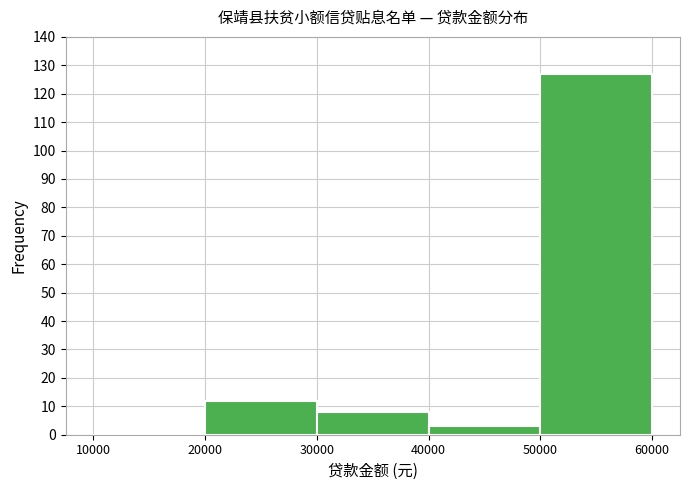

What is the height of the bar covering 50000 to 60000 on the x-axis? The values are not printed on the chart, so give them approximately, as read against the axis.

127